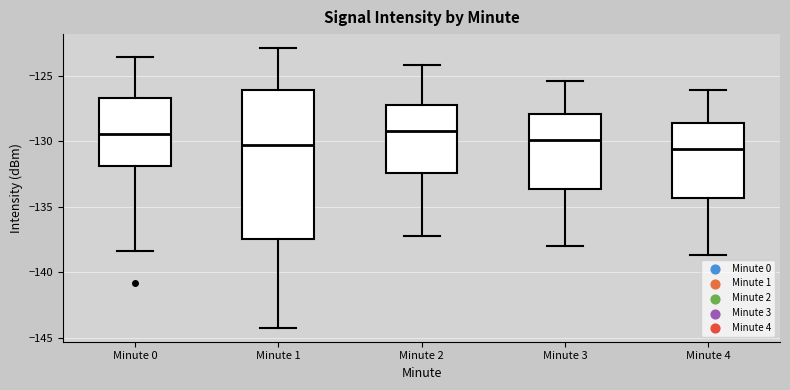

Reading left to right, read every box against the y-axis: the position of its median line, the range the box covers, and the ends of its whiskers. The values are not printed on the chart, so give them approximately, as read against the axis.

Minute 0: median -129.5, box -132.0 to -126.5, whiskers -138.5 to -123.5
Minute 1: median -130.5, box -137.5 to -126.0, whiskers -144.0 to -123.0
Minute 2: median -129.0, box -132.5 to -127.0, whiskers -137.0 to -124.0
Minute 3: median -130.0, box -133.5 to -128.0, whiskers -138.0 to -125.5
Minute 4: median -130.5, box -134.5 to -128.5, whiskers -138.5 to -126.0